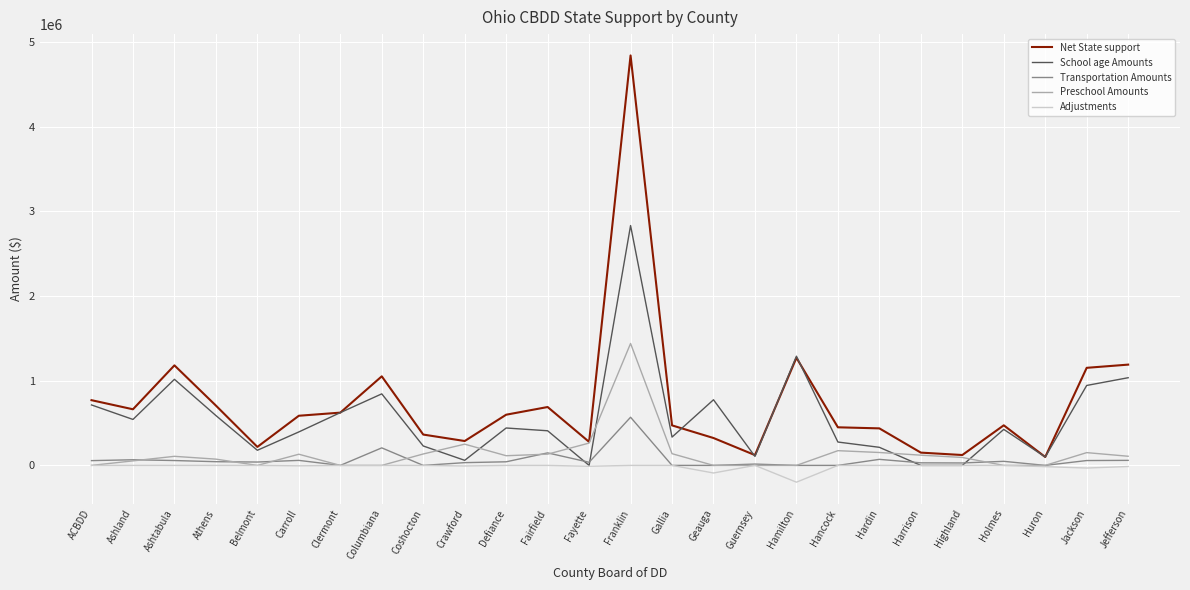

Between Fairfield and Hamilton, which series saw the biggest shift?

School age Amounts